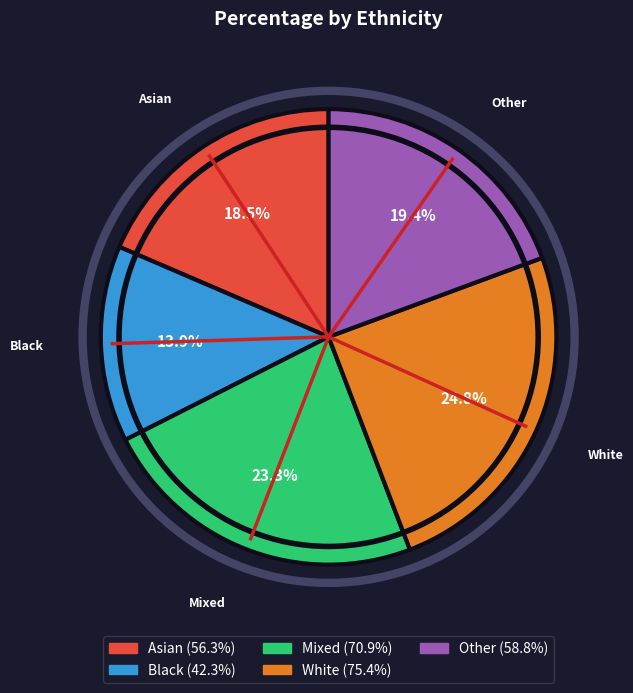

Which slice is the largest?

White